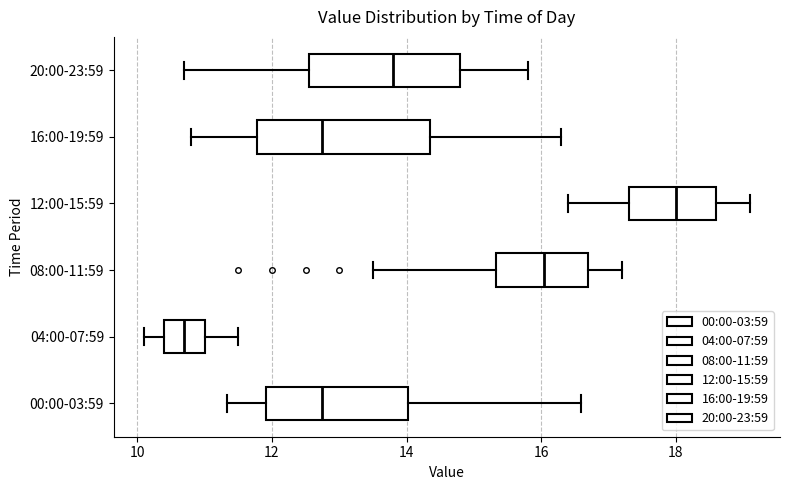

Reading bottom to top, transcribe this box plot: for each box, give where its median line is, the range the box spans, and where its two whiskers end, as read against the x-axis. The values are not printed on the chart, so give them approximately, as read against the axis.

00:00-03:59: median 12.8, box 12.0 to 14.0, whiskers 11.4 to 16.6
04:00-07:59: median 10.8, box 10.4 to 11.0, whiskers 10.2 to 11.6
08:00-11:59: median 16.0, box 15.4 to 16.8, whiskers 13.6 to 17.2
12:00-15:59: median 18.0, box 17.4 to 18.6, whiskers 16.4 to 19.2
16:00-19:59: median 12.8, box 11.8 to 14.4, whiskers 10.8 to 16.4
20:00-23:59: median 13.8, box 12.6 to 14.8, whiskers 10.8 to 15.8